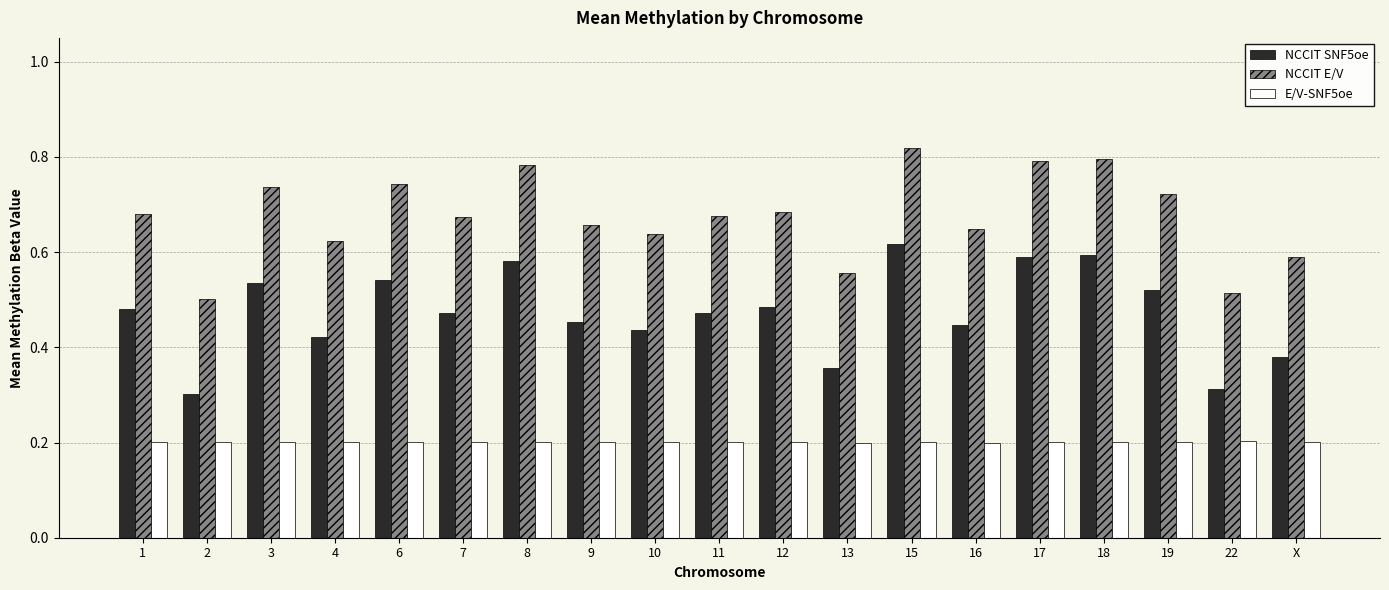

What are all the series names shown in the legend?

NCCIT SNF5oe, NCCIT E/V, E/V-SNF5oe